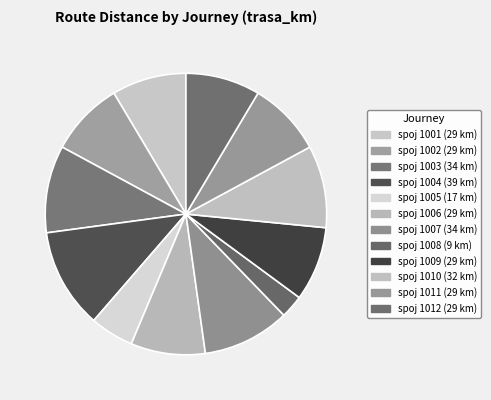

How many slices are in this pie chart?

12